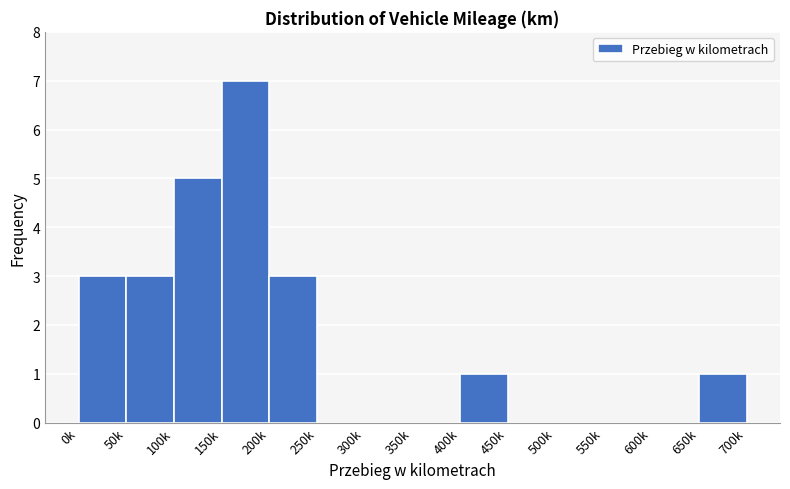

Reading left to right, what are all the values shown in this chart?

0k=3	50k=3	100k=5	150k=7	200k=3	250k=0	300k=0	350k=0	400k=1	450k=0	500k=0	550k=0	600k=0	650k=1